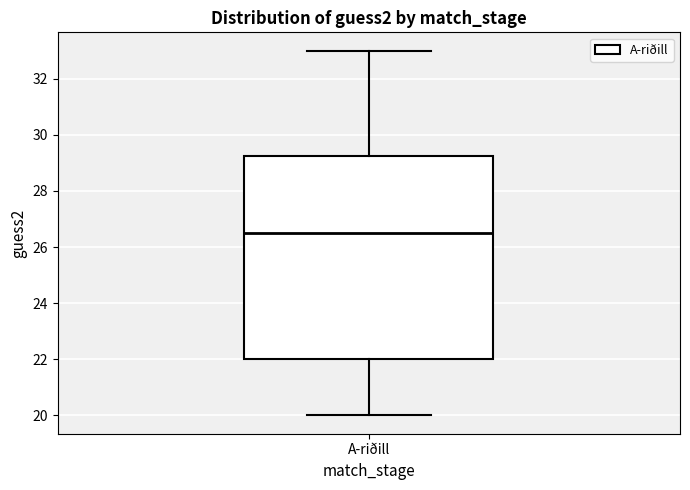

Where does the lower whisker of the box for A-riðill end on the y-axis? The values are not printed on the chart, so give them approximately, as read against the axis.

20.0